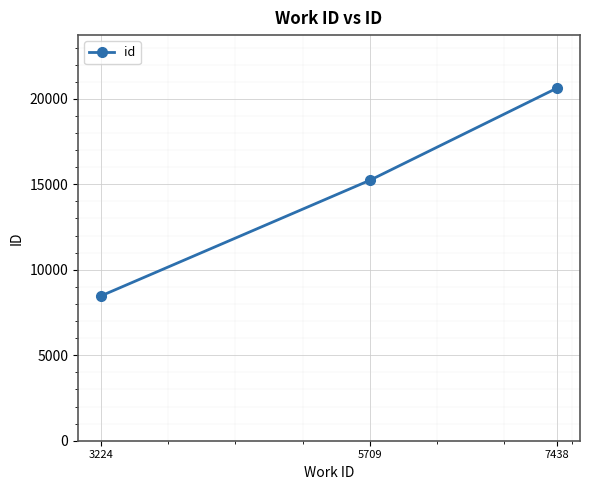

Is it true that the value at 5709 is 15237?

True